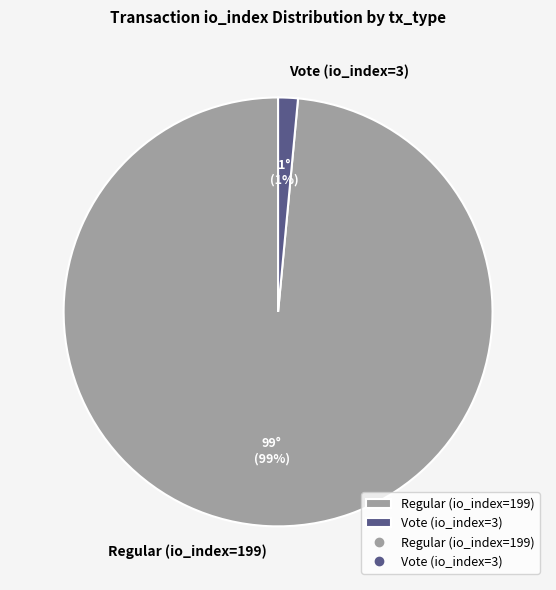

Is Regular (io_index=199) the majority of the pie?

Yes